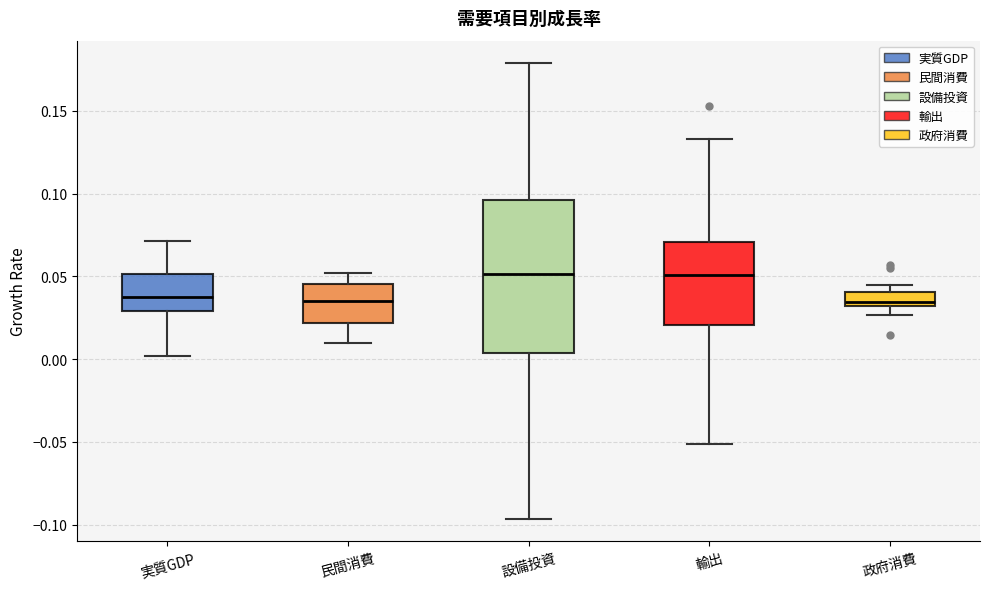

Reading left to right, read every box against the y-axis: the position of its median line, the range the box covers, and the ends of its whiskers. The values are not printed on the chart, so give them approximately, as read against the axis.

実質GDP: median 0.035, box 0.030 to 0.050, whiskers 0.000 to 0.070
民間消費: median 0.035, box 0.020 to 0.045, whiskers 0.010 to 0.050
設備投資: median 0.050, box 0.005 to 0.095, whiskers -0.095 to 0.180
輸出: median 0.050, box 0.020 to 0.070, whiskers -0.050 to 0.135
政府消費: median 0.035, box 0.030 to 0.040, whiskers 0.025 to 0.045